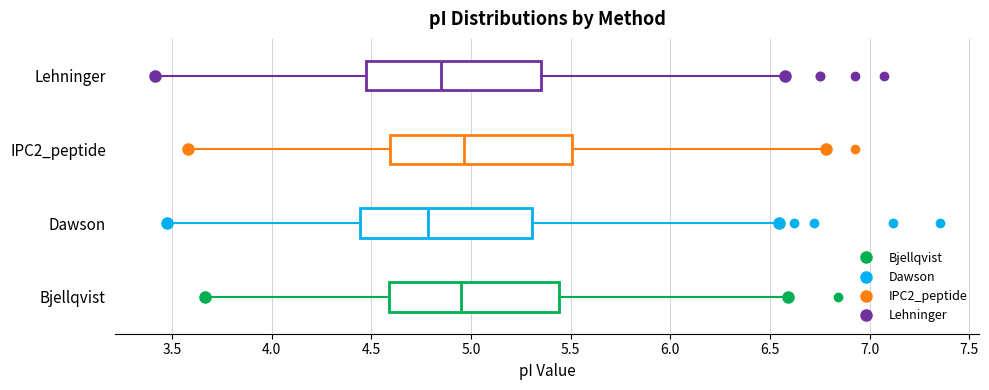

Reading bottom to top, transcribe this box plot: for each box, give where its median line is, the range the box spans, and where its two whiskers end, as read against the x-axis. The values are not printed on the chart, so give them approximately, as read against the axis.

Bjellqvist: median 4.95, box 4.60 to 5.45, whiskers 3.65 to 6.60
Dawson: median 4.80, box 4.45 to 5.30, whiskers 3.50 to 6.55
IPC2_peptide: median 4.95, box 4.60 to 5.50, whiskers 3.60 to 6.80
Lehninger: median 4.85, box 4.50 to 5.35, whiskers 3.40 to 6.60